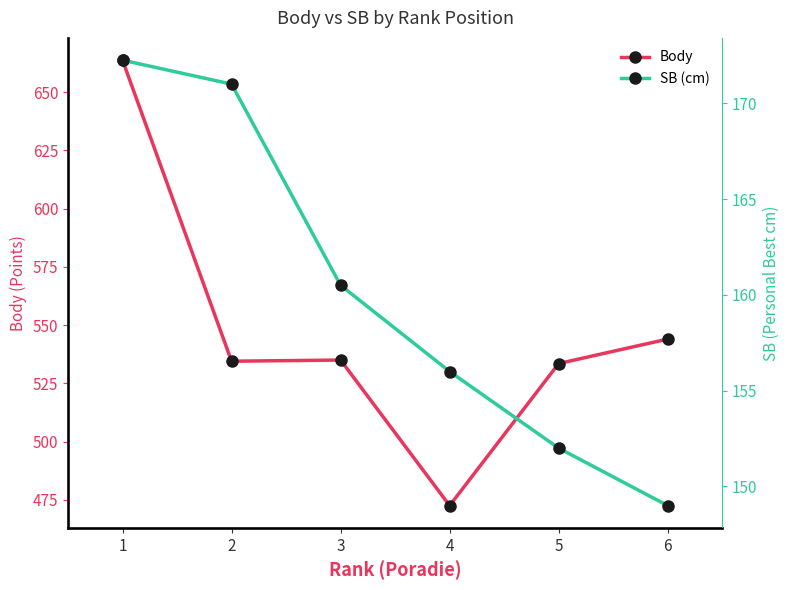

What is the sum of all Body values?

3283.2